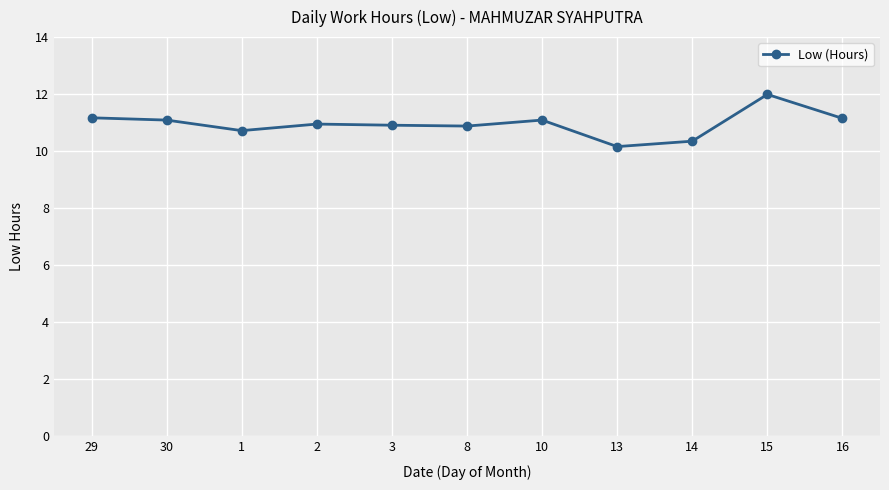

What is the minimum value shown in the chart?

10.2